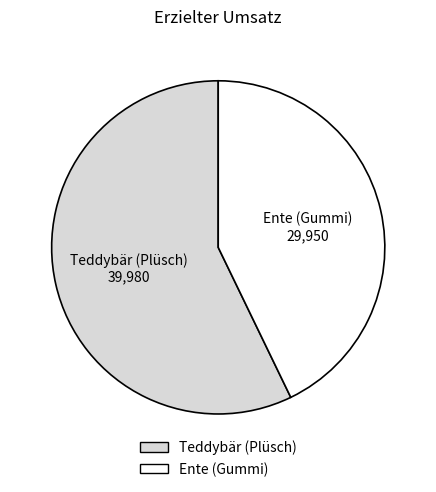

The Ente (Gummi) slice represents 43% of the pie. True or false?

True